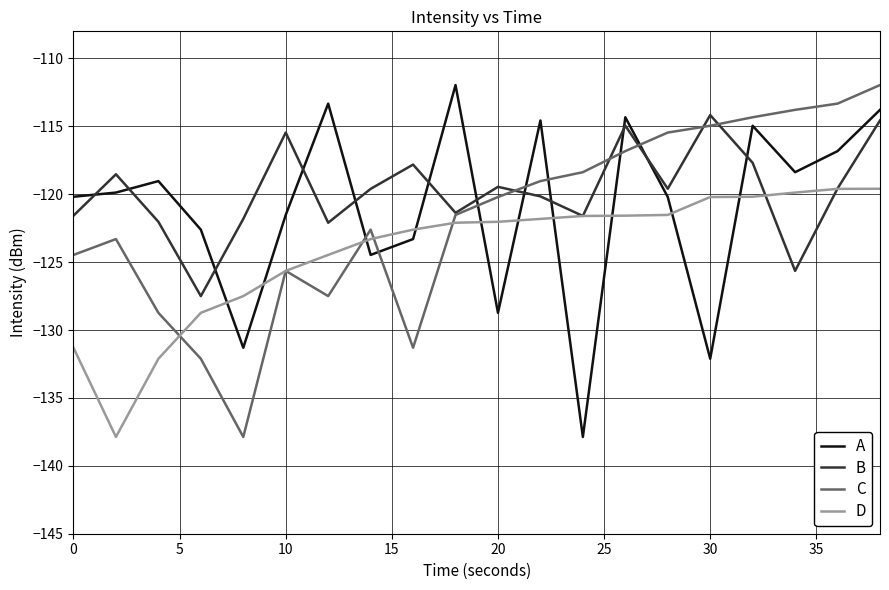

What is the greatest value displayed?

-112.0